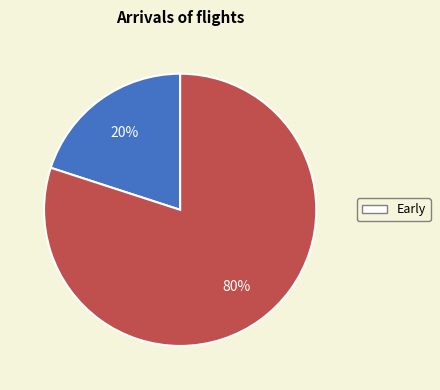

To the nearest percent, what is the difference between the largest and smallest slice percentages?

60%